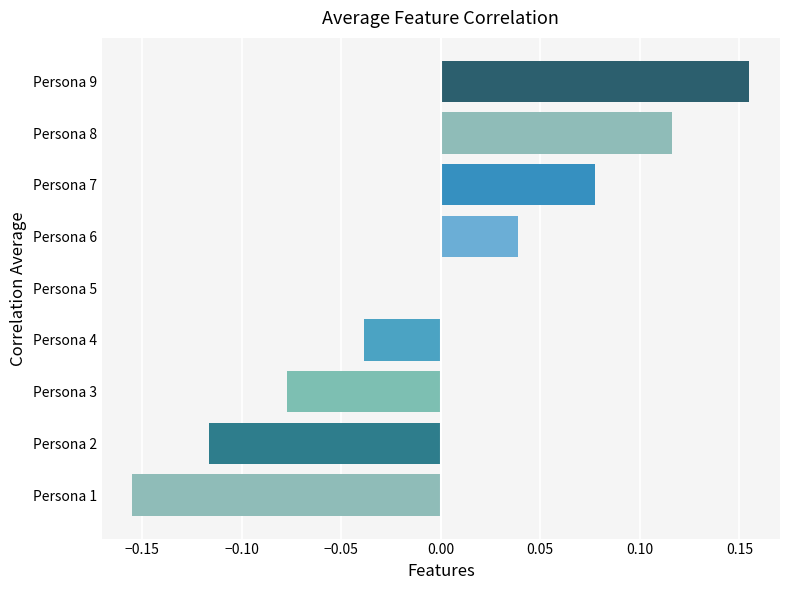

How many series are shown in this chart?

1